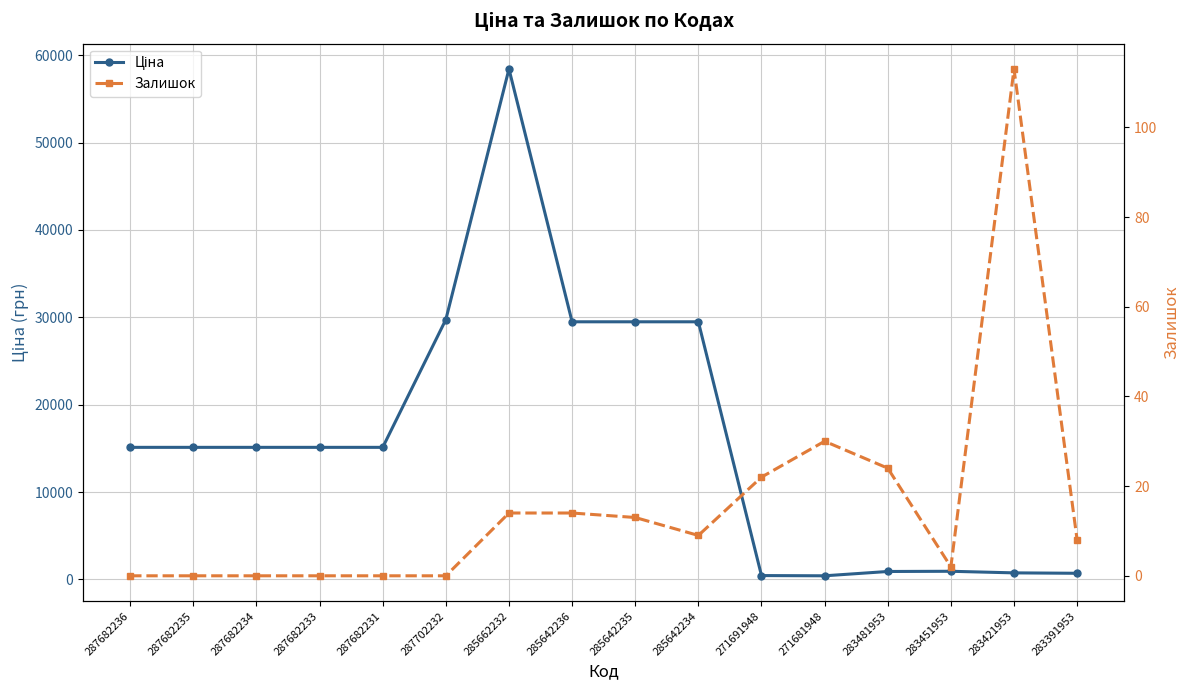

Reading left to right, list all the values displayed in this chart.

Ціна: 287682236=15120.0	287682235=15120.0	287682234=15120.0	287682233=15120.0	287682231=15120.0	287702232=29747.2	285662232=58426.5	285642236=29491.5	285642235=29491.5	285642234=29491.5	271691948=443.1	271681948=416.6	283481953=910.4	283451953=934.5	283421953=752.2	283391953=705.1
Залишок: 287682236=0.0	287682235=0.0	287682234=0.0	287682233=0.0	287682231=0.0	287702232=0.0	285662232=14.0	285642236=14.0	285642235=13.0	285642234=9.0	271691948=22.0	271681948=30.0	283481953=24.0	283451953=2.0	283421953=113.0	283391953=8.0